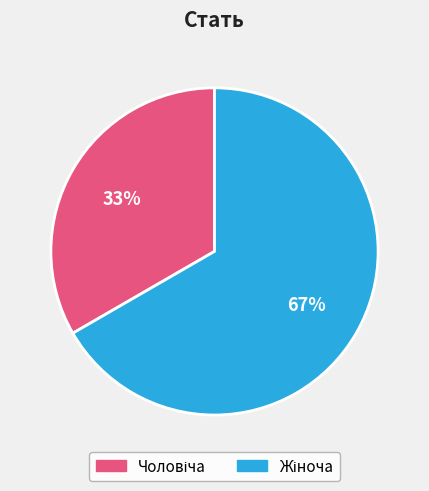

Does any single category account for the majority?

Yes